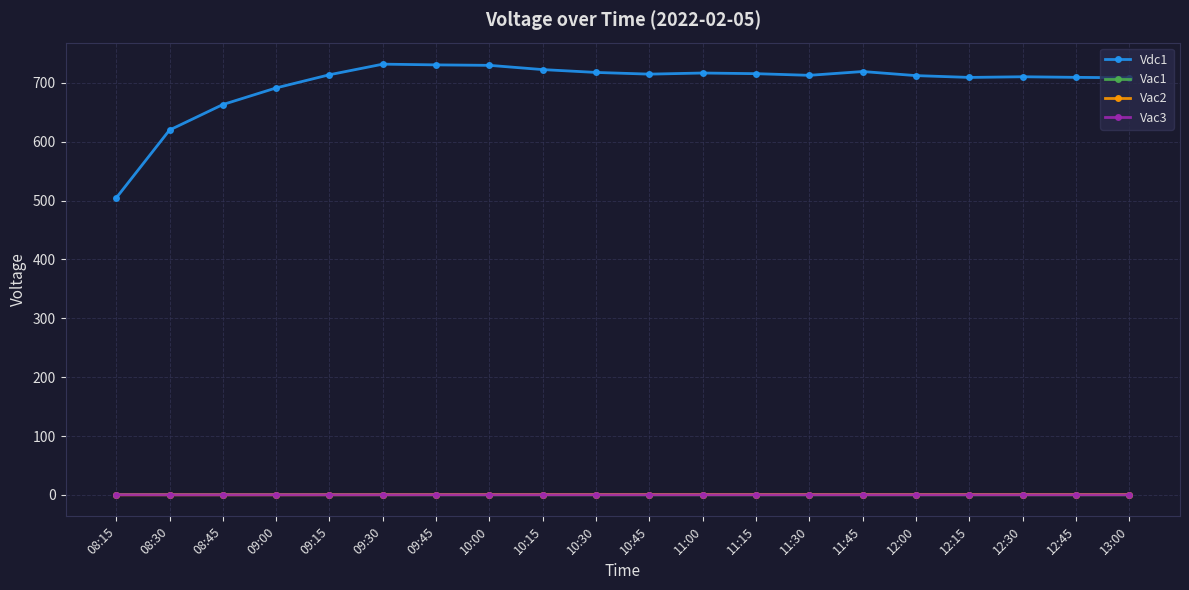

The value of Vdc1 at 08:45 is 663.0. True or false?

True